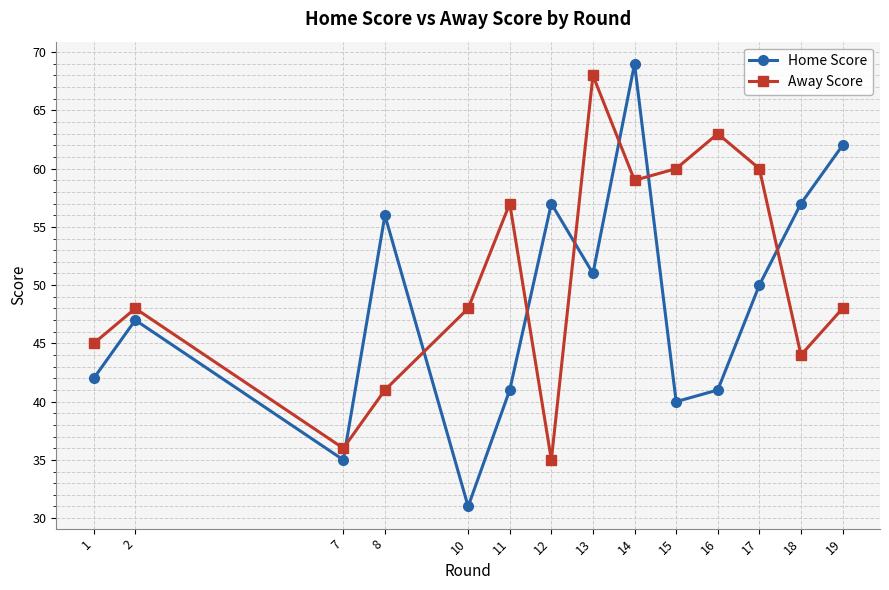

At 11, list the series in order from largest to smallest.

Away Score, Home Score